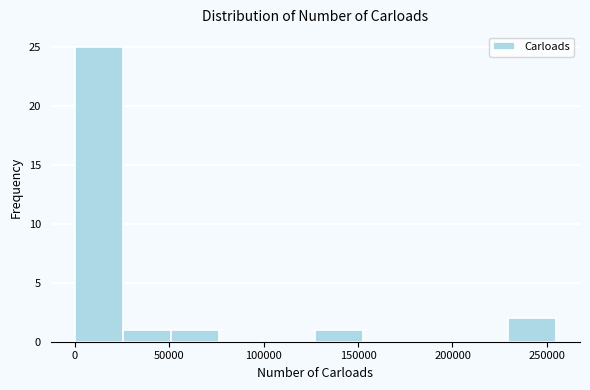

Reading left to right, list every bar in this chart as the range it spans on the x-axis followed by its height. Neither the bar edges nor the heights are printed on the chart, so give them approximately, as read against the axes.

0 to 25000: 25
25000 to 50000: 1
50000 to 75000: 1
75000 to 100000: 0
100000 to 125000: 0
125000 to 155000: 1
155000 to 180000: 0
180000 to 205000: 0
205000 to 230000: 0
230000 to 255000: 2